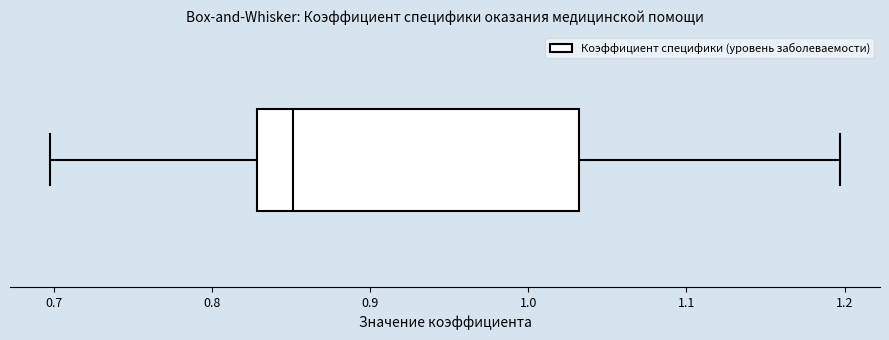

Transcribe this box plot: give where the median line is, the range the box spans, and where the two whiskers end, as read against the x-axis. The values are not printed on the chart, so give them approximately, as read against the axis.

median 0.85, box 0.83 to 1.03, whiskers 0.70 to 1.20